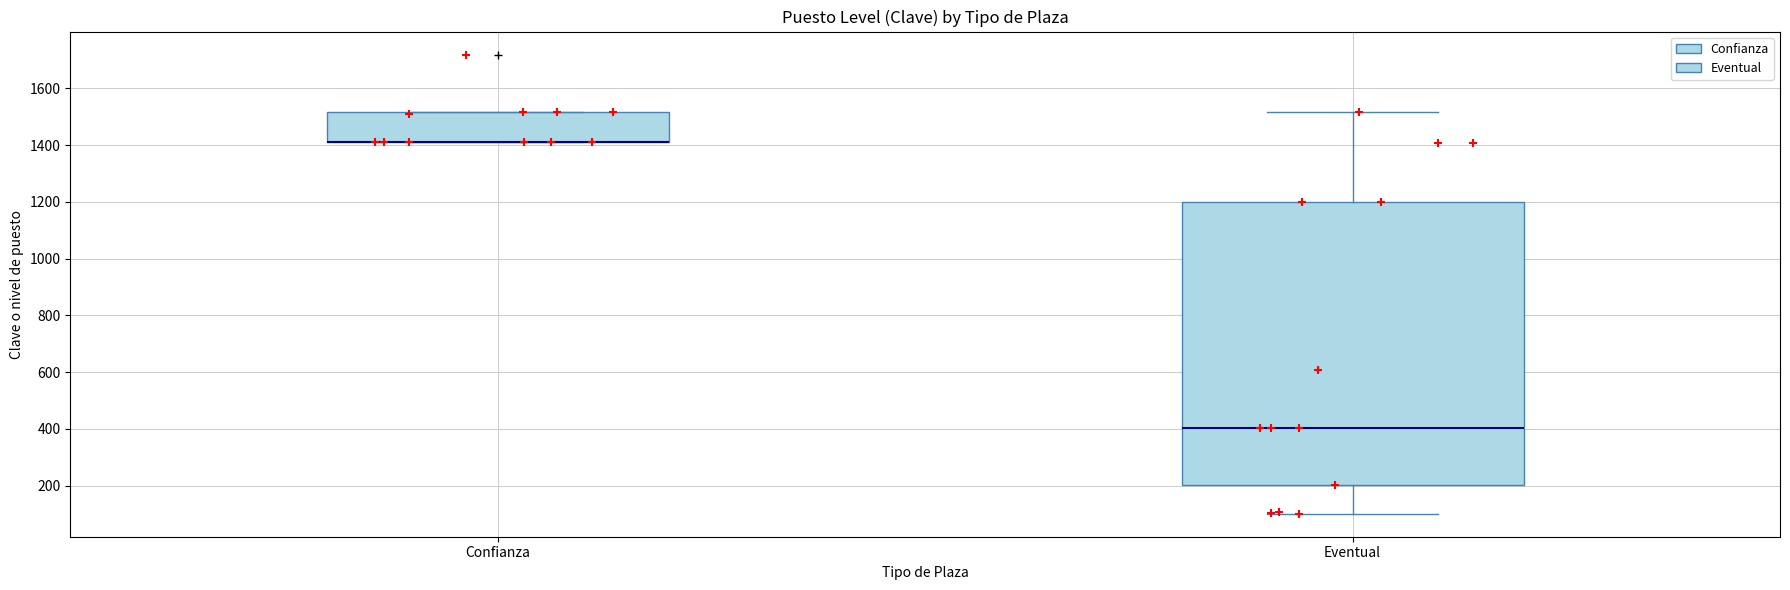

Where is the upper edge of the box for Confianza on the y-axis? The values are not printed on the chart, so give them approximately, as read against the axis.

1520